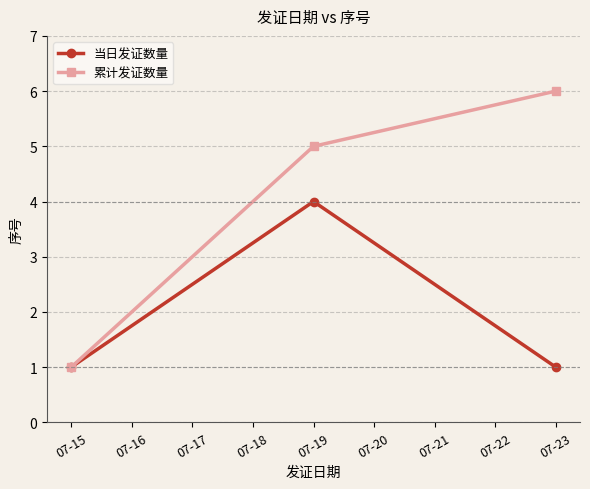

Does the chart display data point markers on the line(s)?

Yes